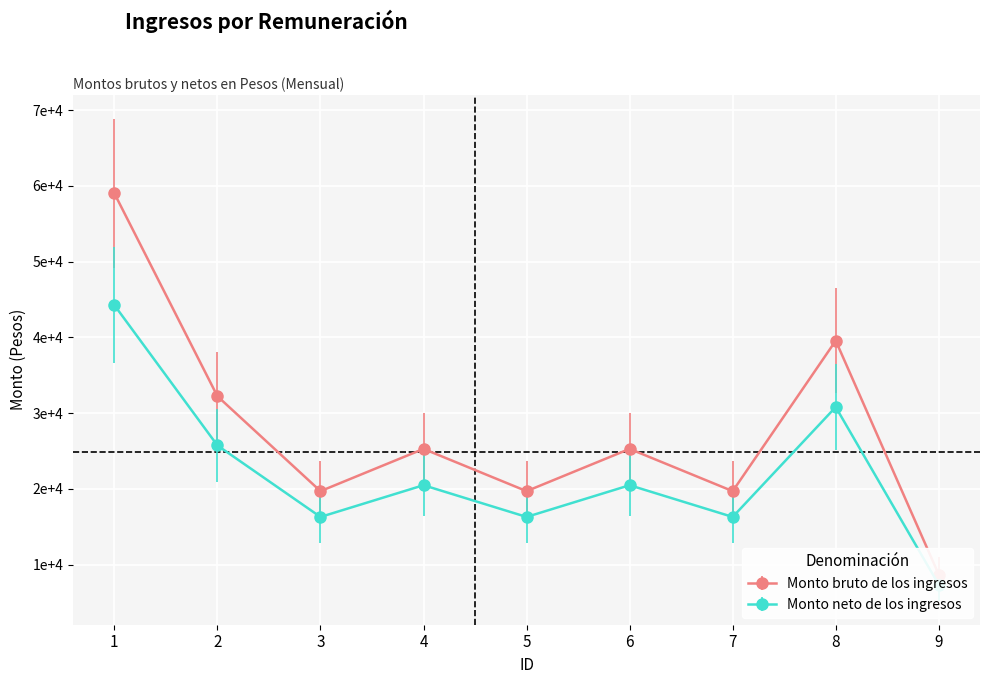

Rank the series at 2 from highest to lowest value.

Monto bruto de los ingresos, Monto neto de los ingresos